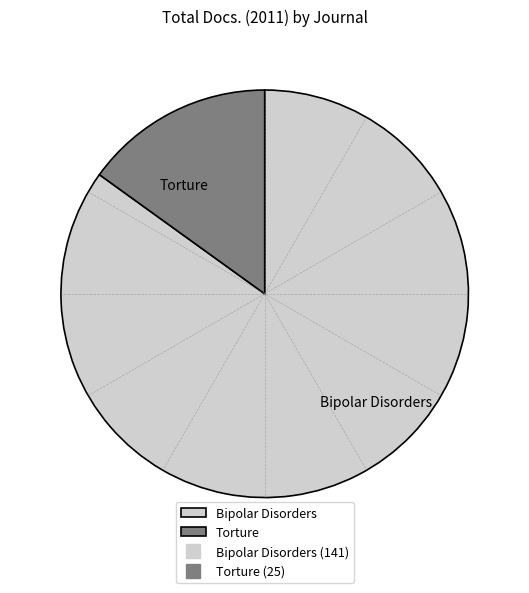

Which slice is the smallest?

Torture